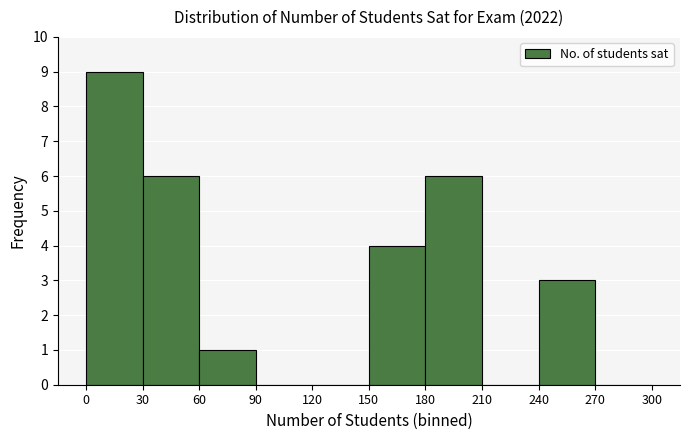

How tall is the bar that spans 60 to 90 on the x-axis? The values are not printed on the chart, so give them approximately, as read against the axis.

1